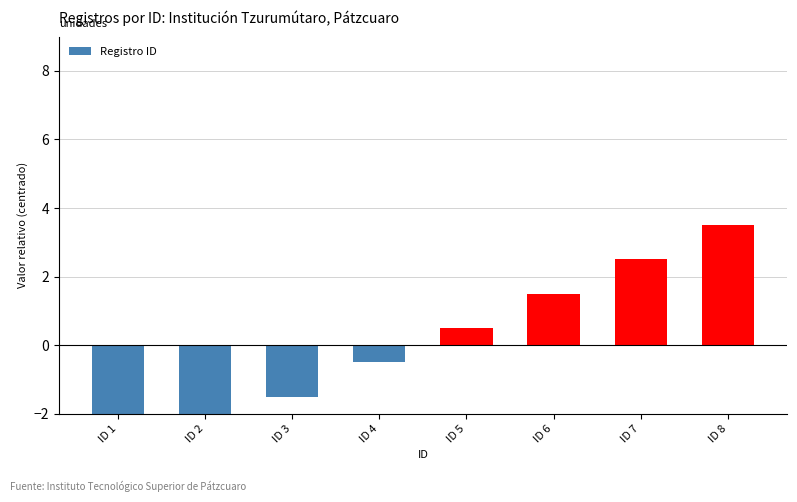

Where does the data first go above 0?

ID 5